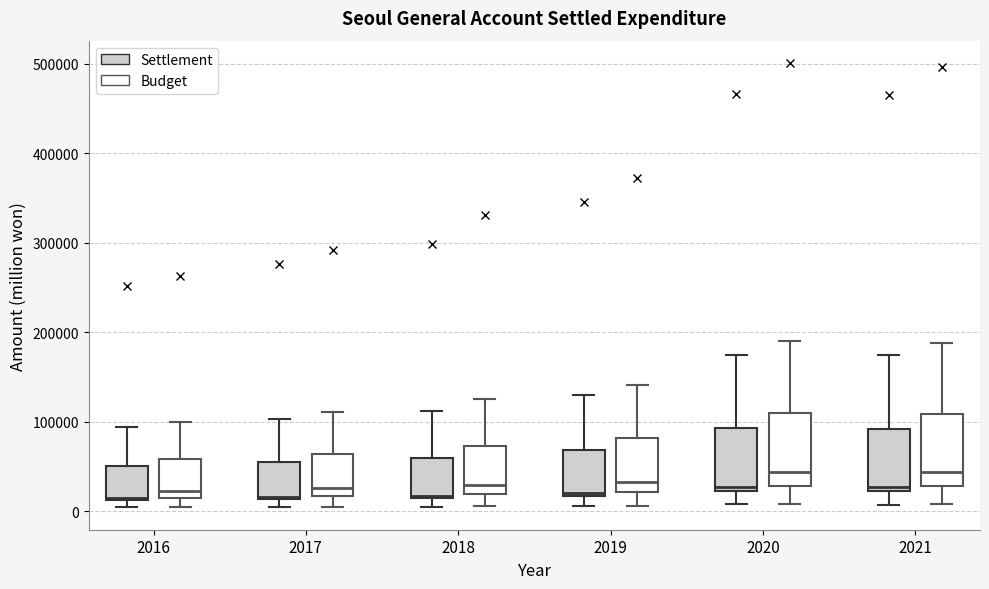

Where does the upper whisker of the box for 2019 (Settlement) end on the y-axis? The values are not printed on the chart, so give them approximately, as read against the axis.

130000